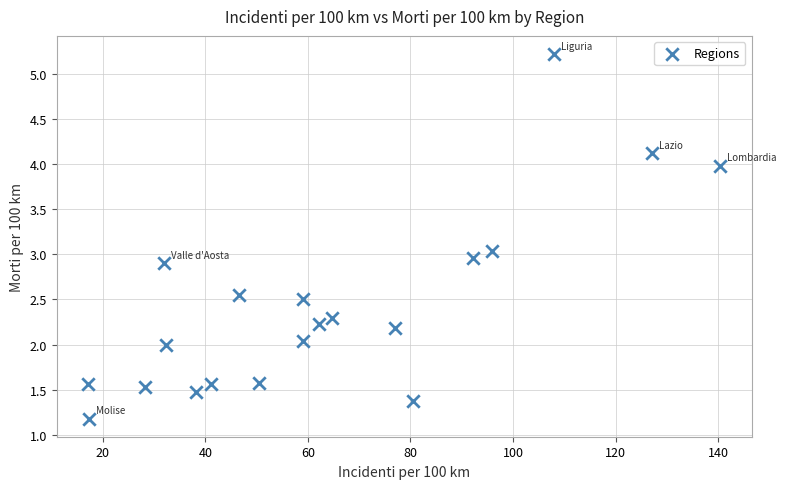

What is the range of Y values (max minus min)?

4.0